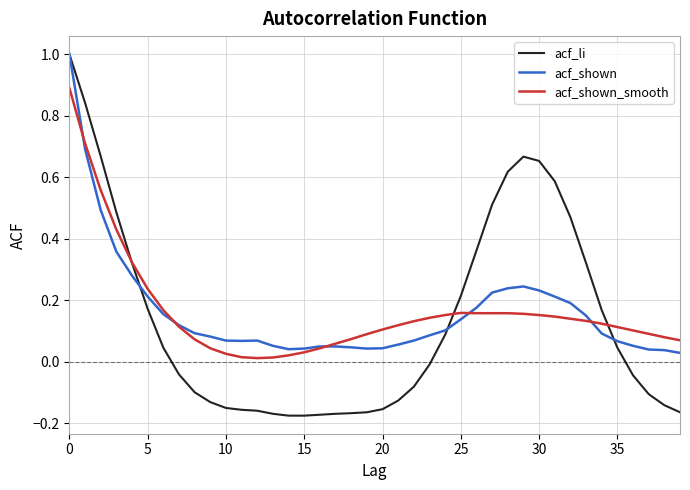

What is the highest value of the acf_shown_smooth series?

0.9